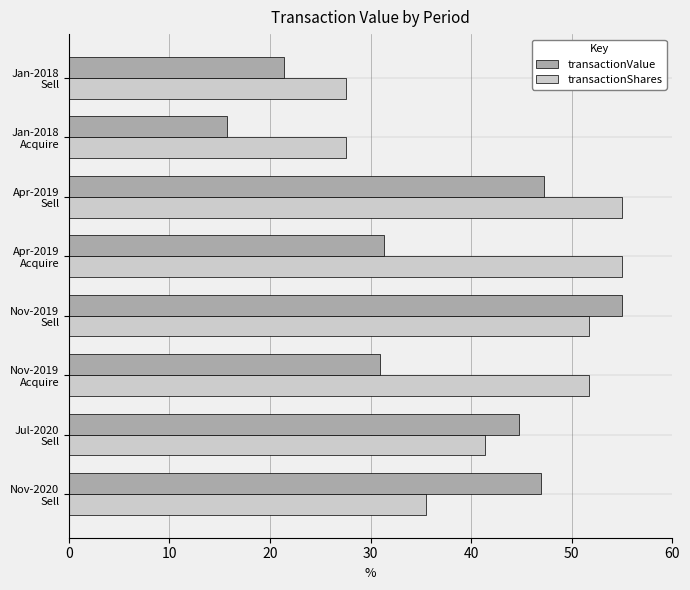

Which series has the widest spread of values?

transactionValue